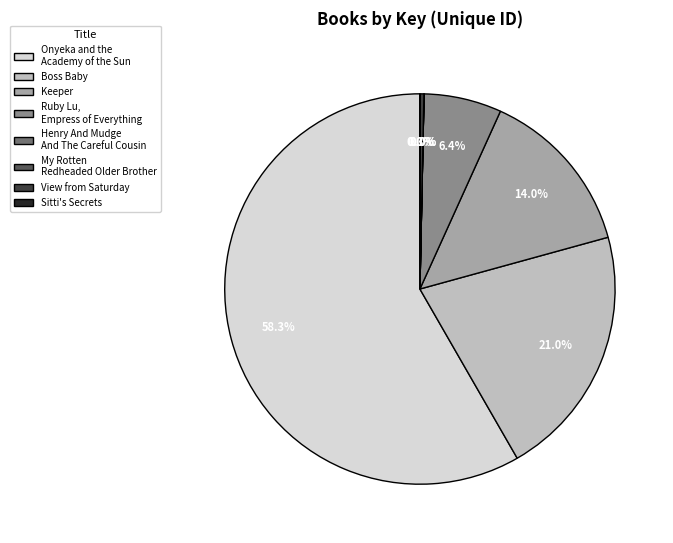

Is there any slice that represents more than half of the pie?

Yes